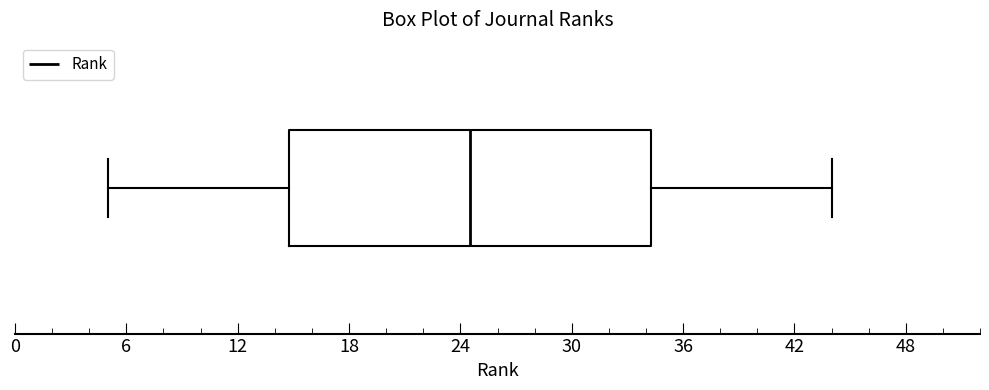

Where is the left edge of the box on the x-axis? The values are not printed on the chart, so give them approximately, as read against the axis.

15